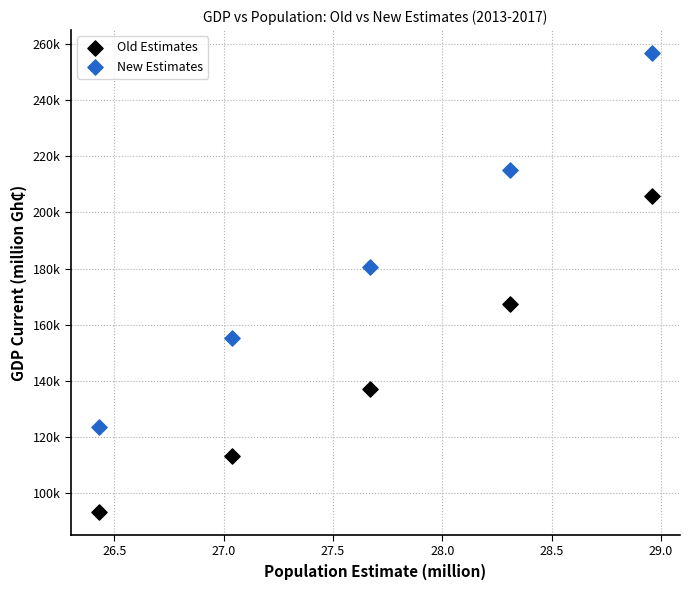

What are all the series names shown in the legend?

Old Estimates, New Estimates